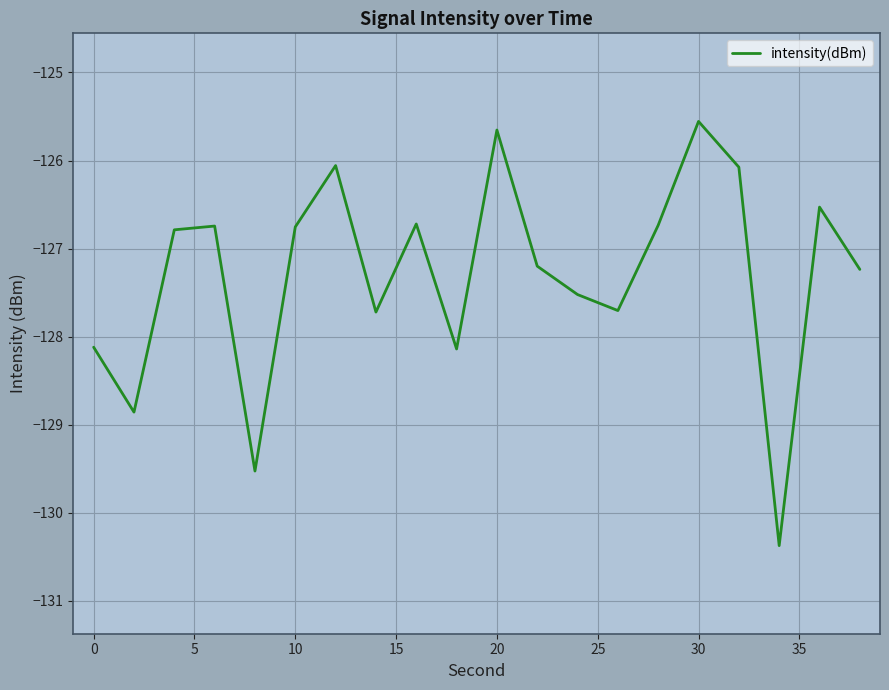

What is the difference between the maximum and minimum values?

4.8